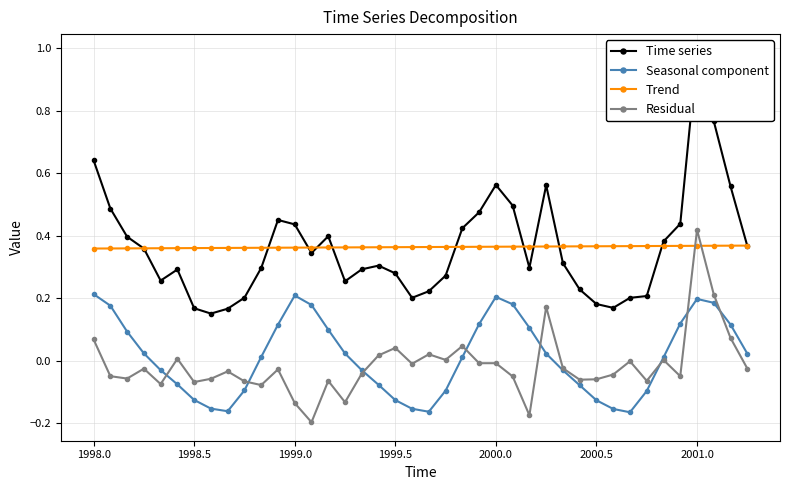

True or false: Seasonal component and Trend cross at least once.

False